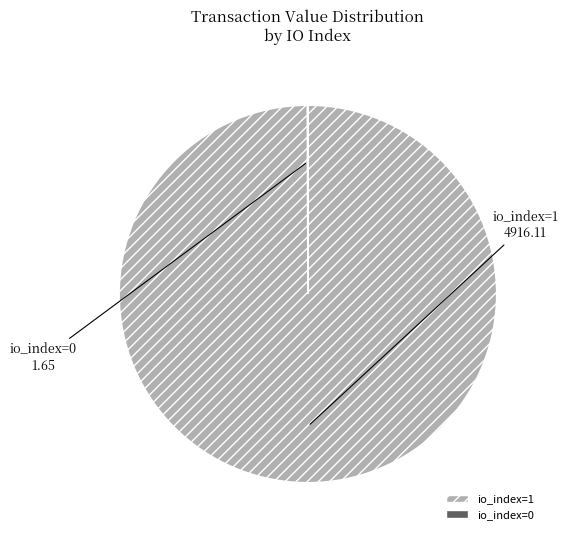

Is there any slice that represents more than half of the pie?

Yes